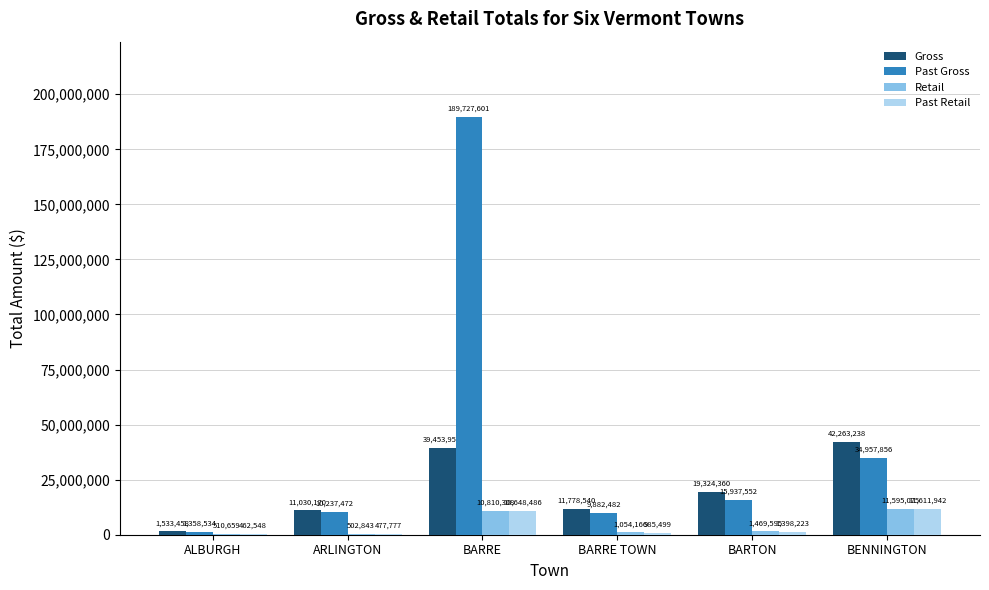

How many data points does each series have?

6